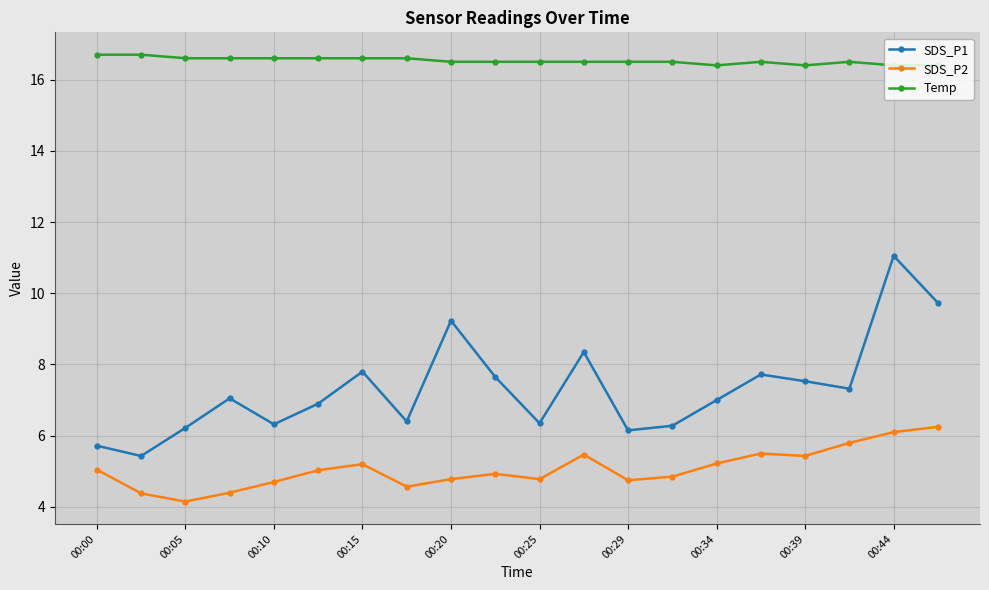

Which series has the largest total across all categories?

Temp